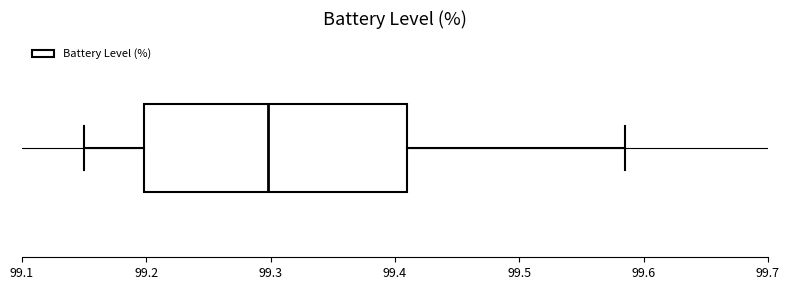

Read this box plot against the x-axis: the position of the median line, the range covered by the box, and the ends of both whiskers. The values are not printed on the chart, so give them approximately, as read against the axis.

median 99.30, box 99.20 to 99.41, whiskers 99.15 to 99.59